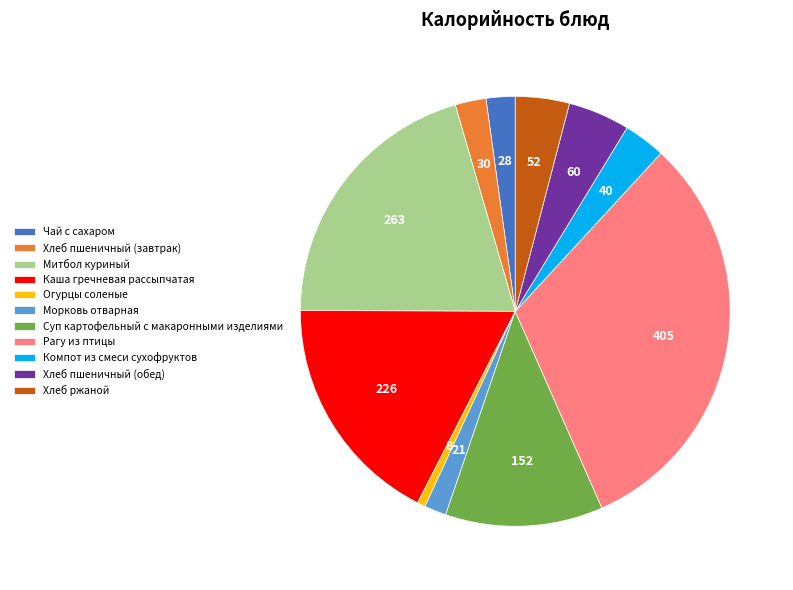

Between Каша гречневая рассыпчатая and Митбол куриный, which is larger?

Митбол куриный